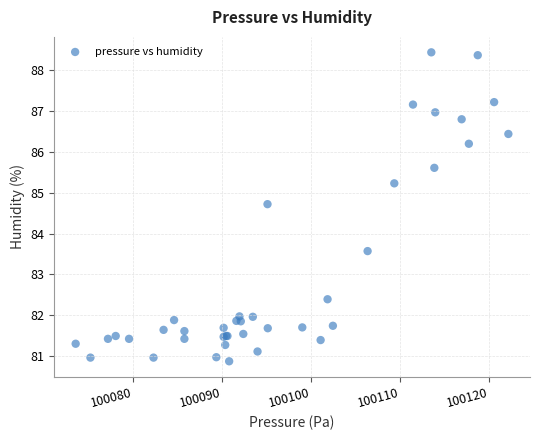

What Y value in the scatter plot is closest to 84?

83.6